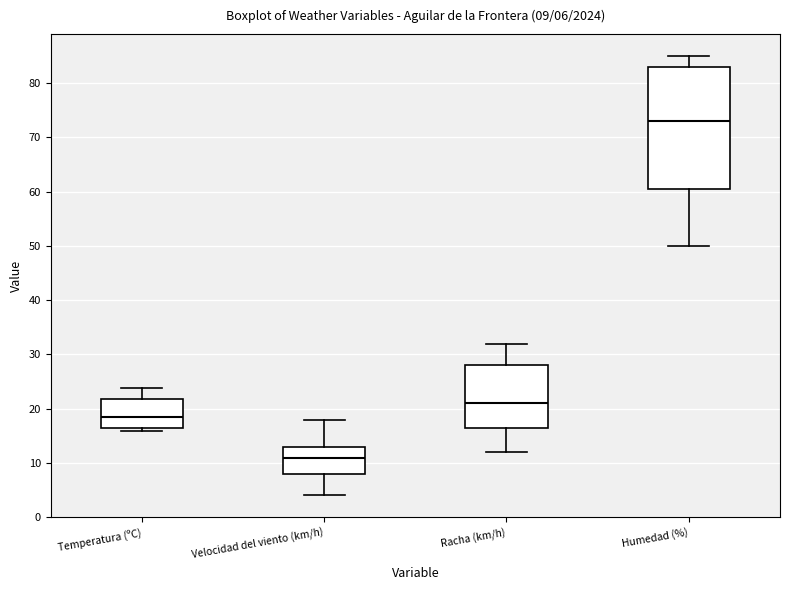

Comparing the boxes themselves (not the whiskers), which one is the tallest?

Humedad (%)